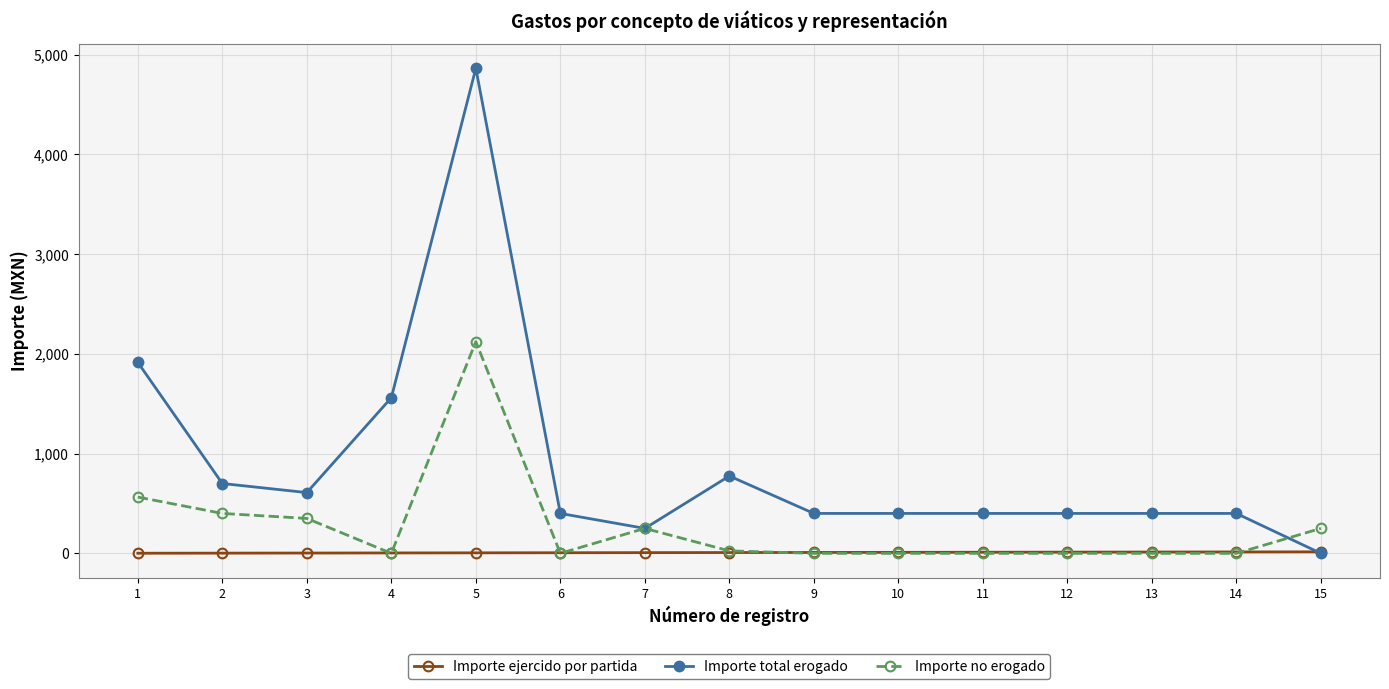

Is the value of Importe ejercido por partida at 11 greater than the value of Importe no erogado at 2?

No